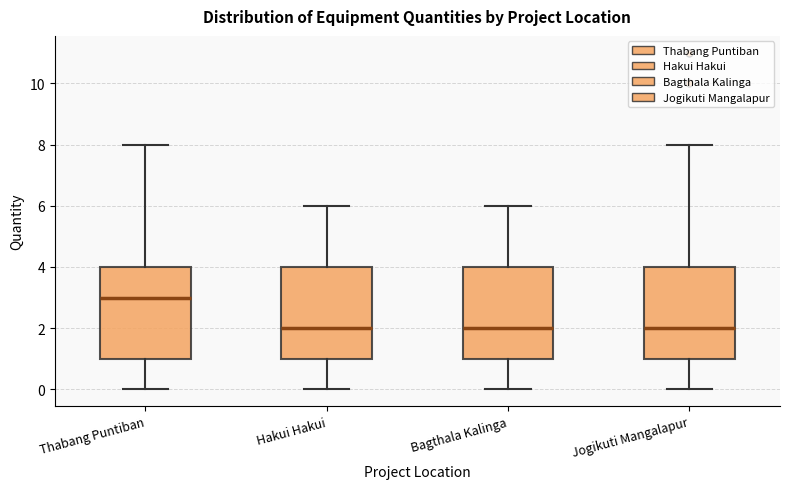

Where does the lower whisker of the box for Thabang Puntiban end on the y-axis? The values are not printed on the chart, so give them approximately, as read against the axis.

0